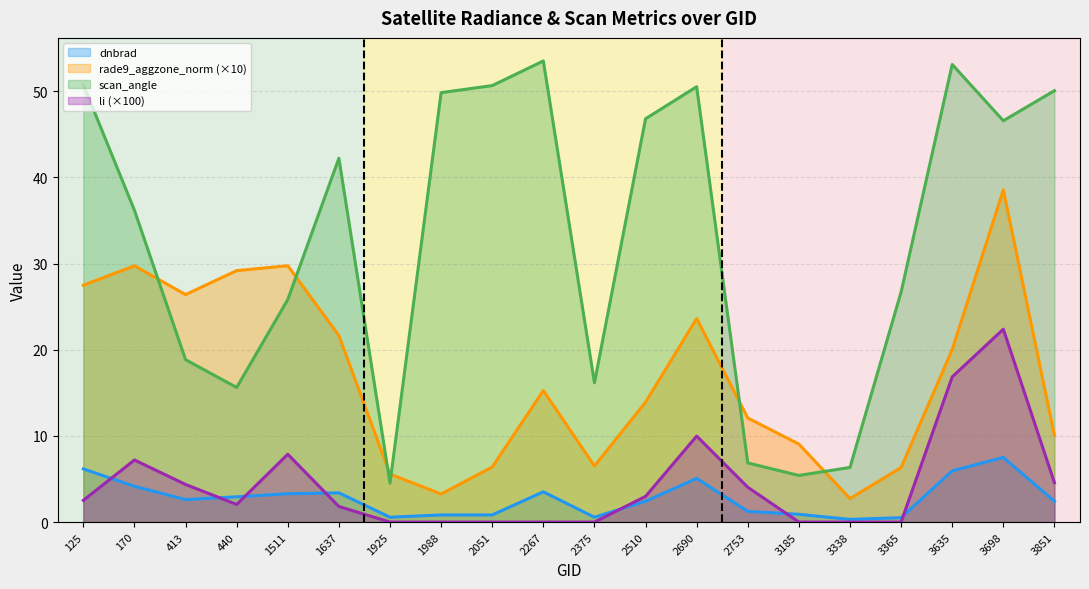

How many lines are shown in the chart?

4